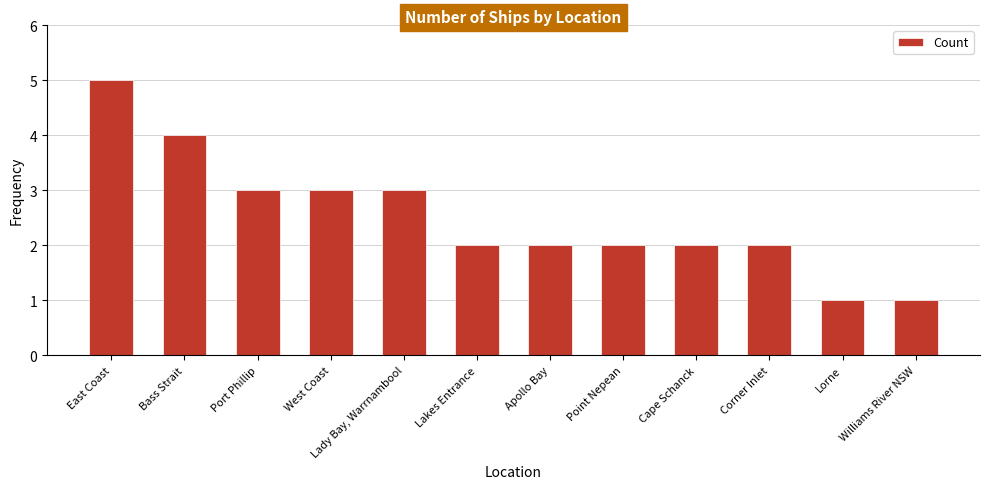

What value does the data have at Point Nepean?

2